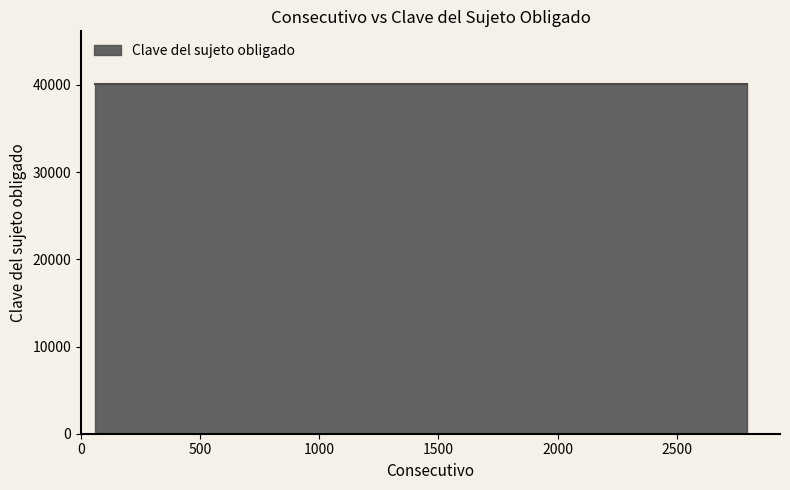

Where is the data nearest to the value 1426?

1291